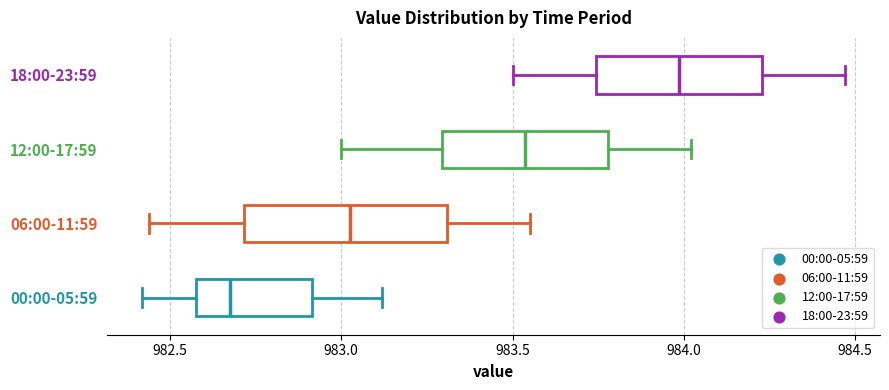

Which box is the widest, from its left edge to its right edge?

06:00-11:59